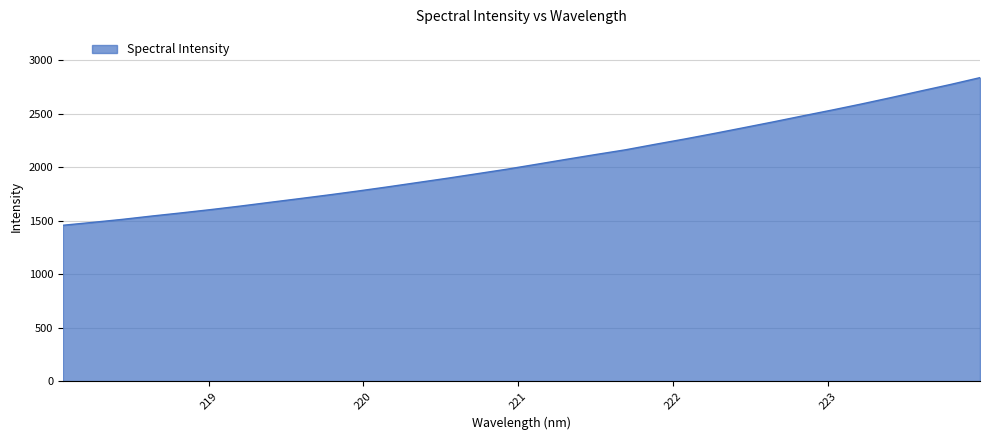

What is the difference between the maximum and minimum values?

1380.0